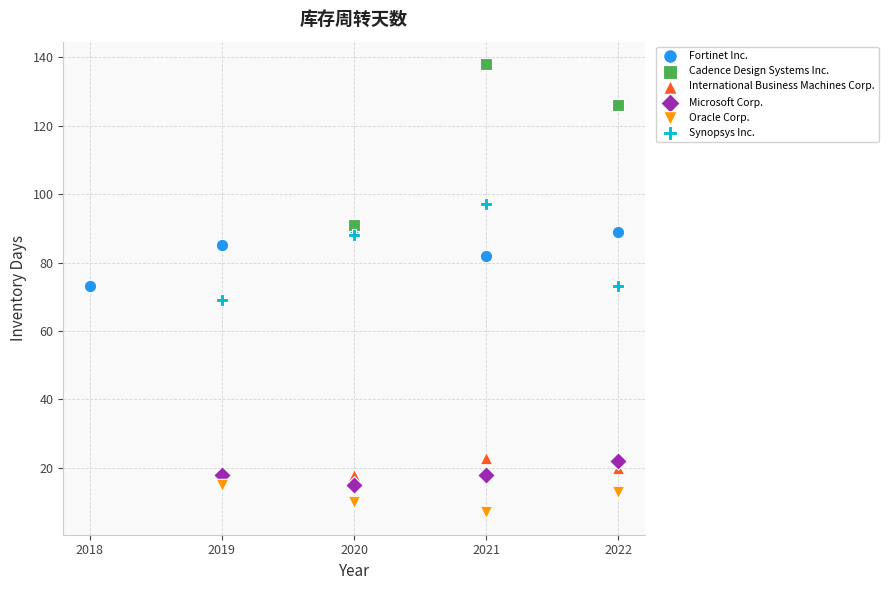

Which series has the largest Y range (max minus min)?

Cadence Design Systems Inc.